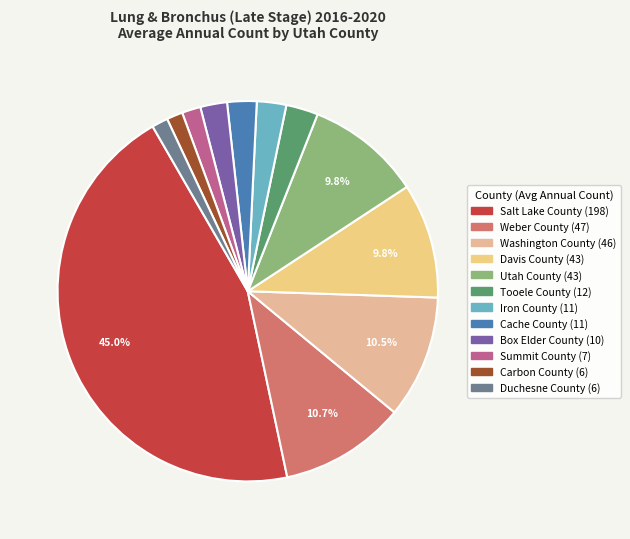

Between Washington County and Utah County, which is larger?

Washington County